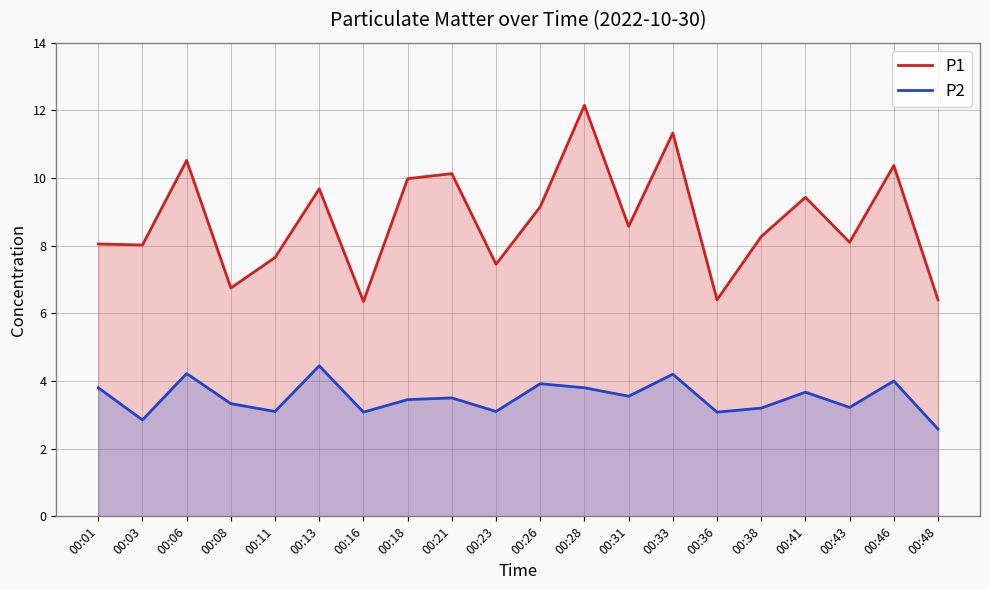

What is the minimum value for P1?

6.3